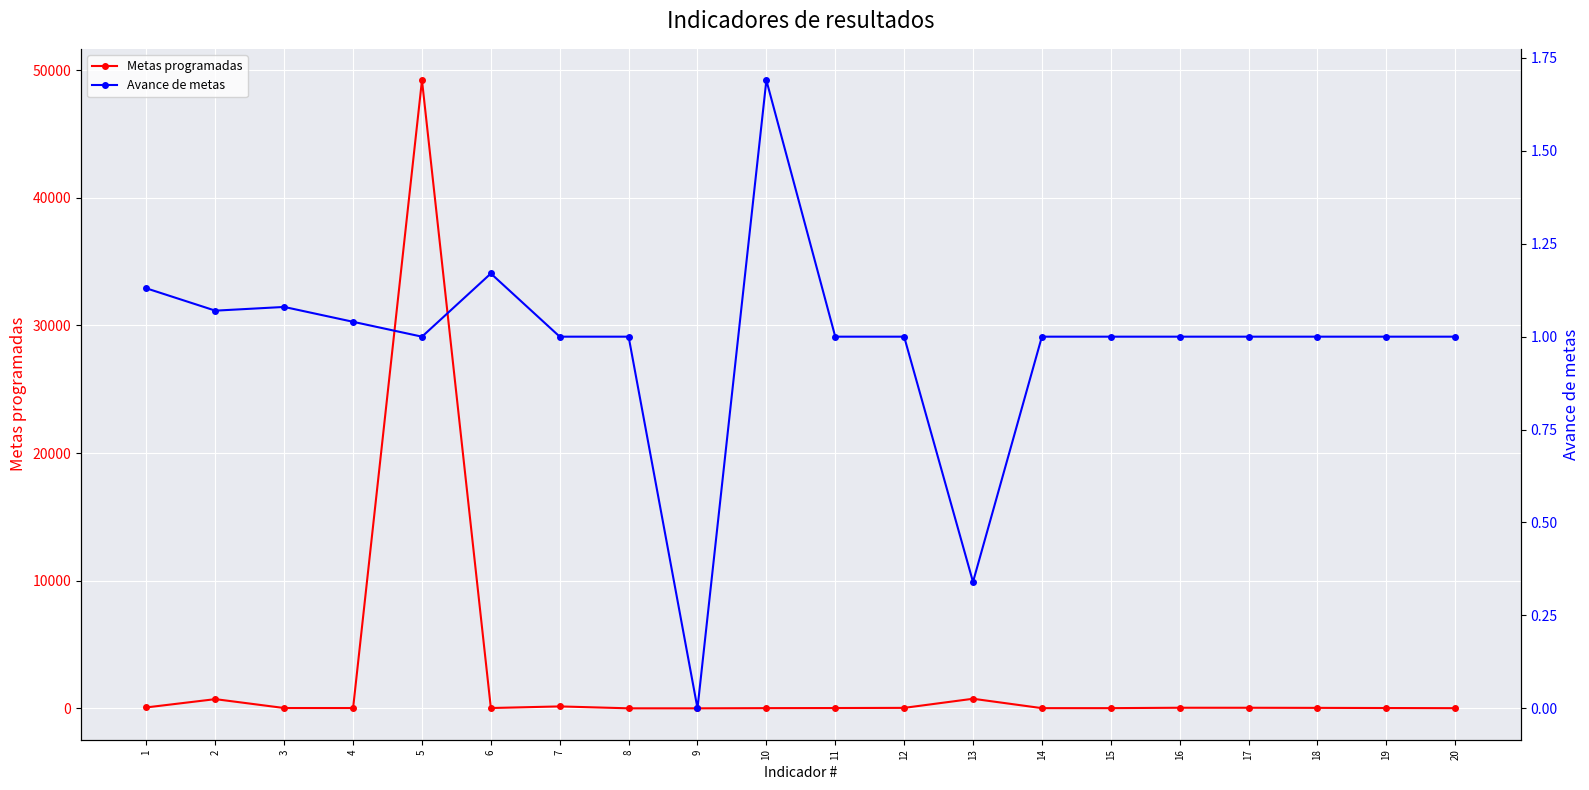

Read the Avance de metas value at 13.

0.3